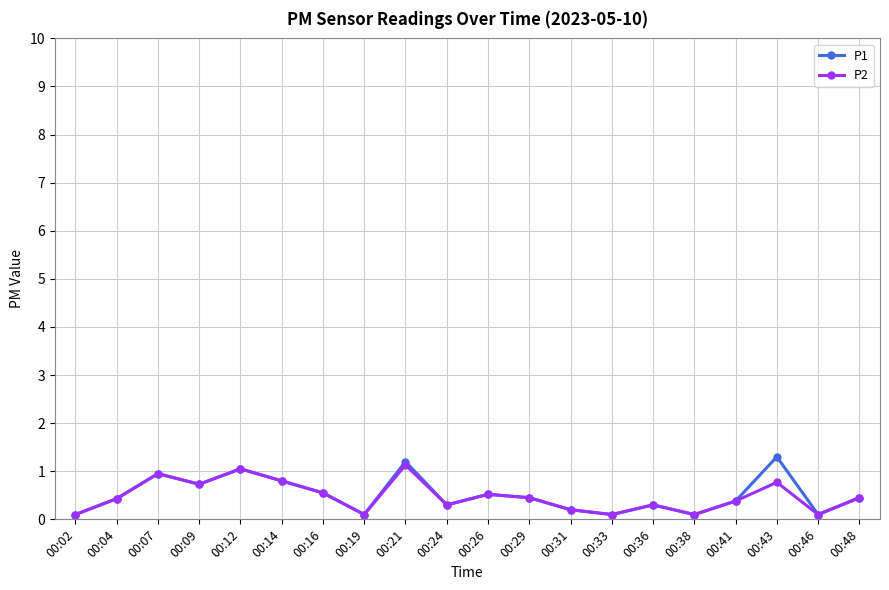

True or false: P1 has more than 1 points higher than both neighbors.

True